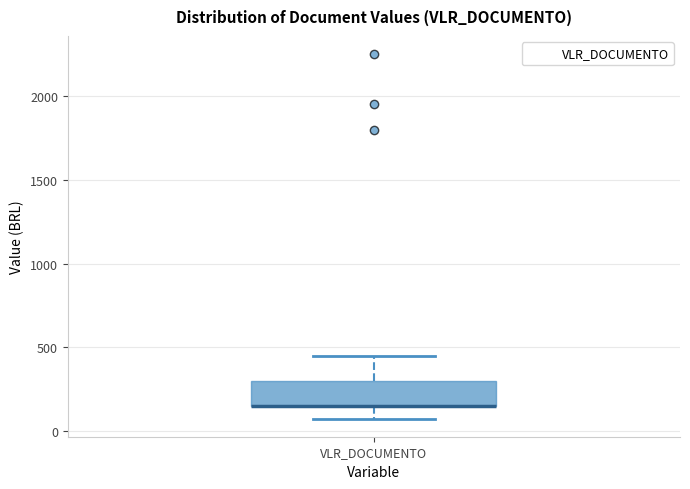

Where is the lower edge of the box for VLR_DOCUMENTO on the y-axis? The values are not printed on the chart, so give them approximately, as read against the axis.

150